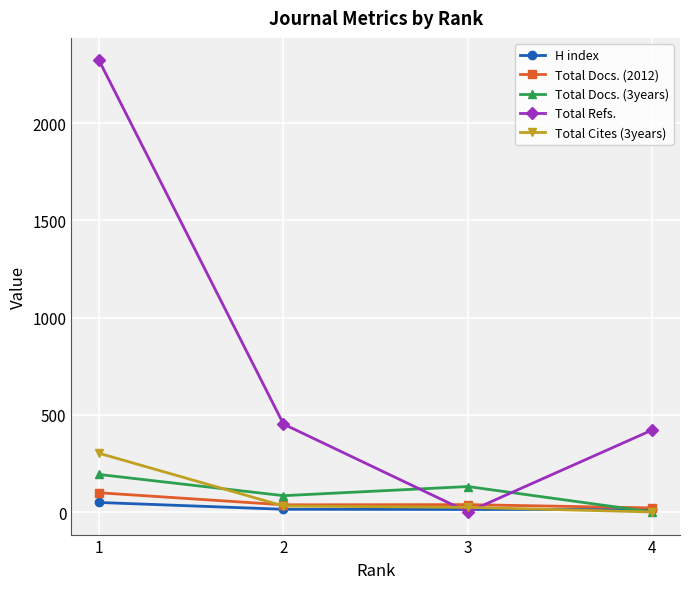

List the series in order of their peak value, lowest first.

H index, Total Docs. (2012), Total Docs. (3years), Total Cites (3years), Total Refs.